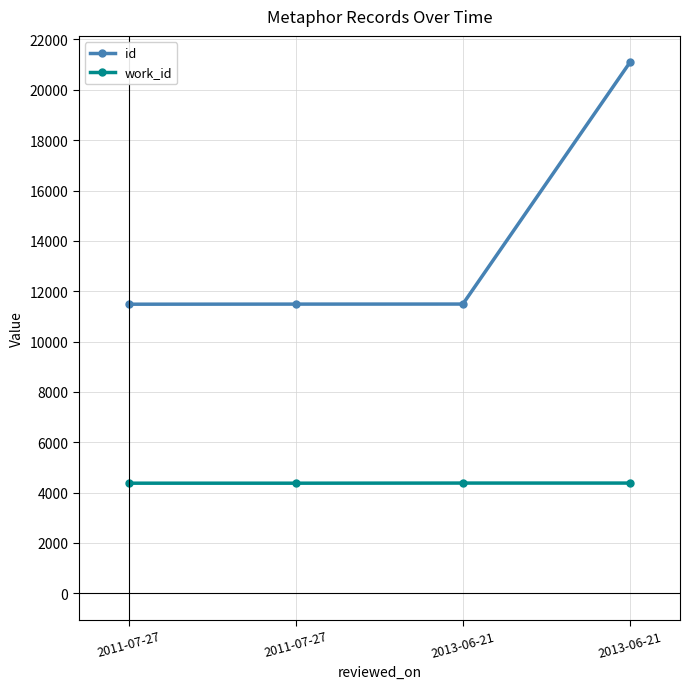

Which category has the lowest value across all series?

2011-07-27